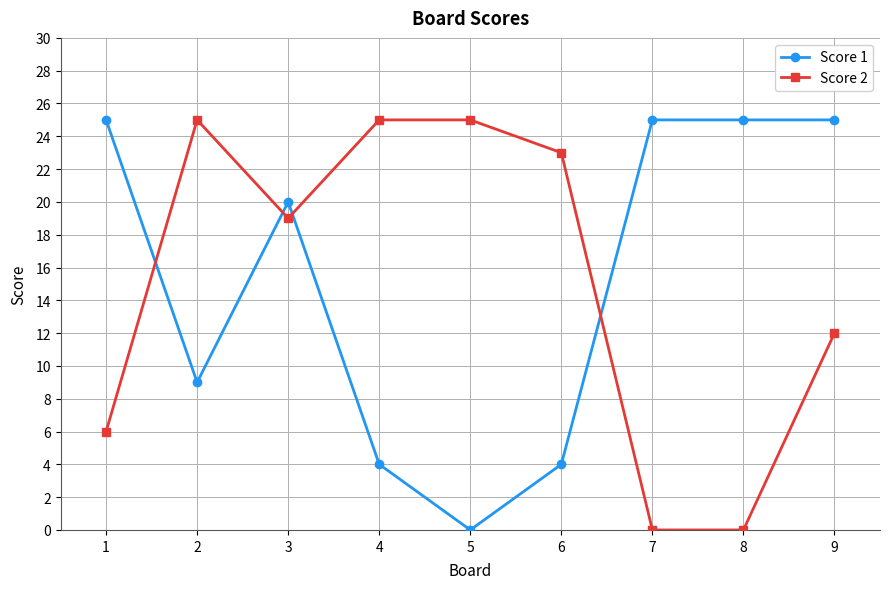

Reading right to left, extract all data points from this chart.

Score 1: 25	25	25	4	0	4	20	9	25
Score 2: 12	0	0	23	25	25	19	25	6